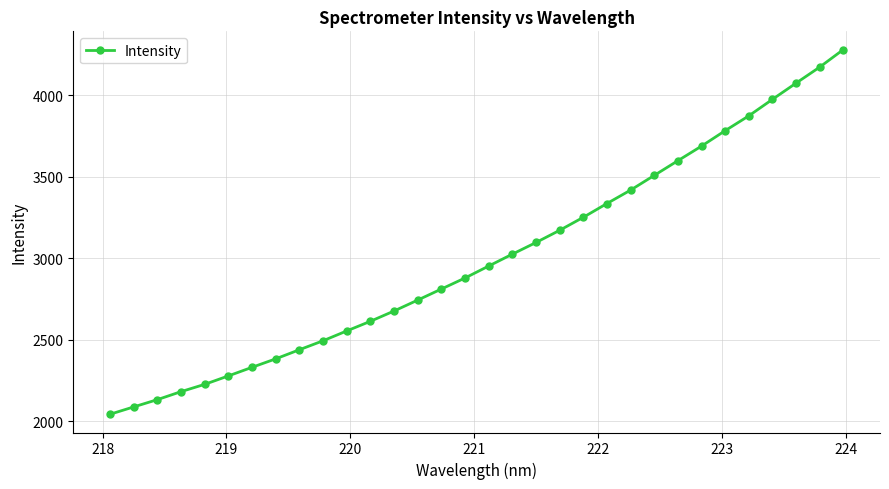

True or false: there are more than 0 points higher than both neighbors.

False